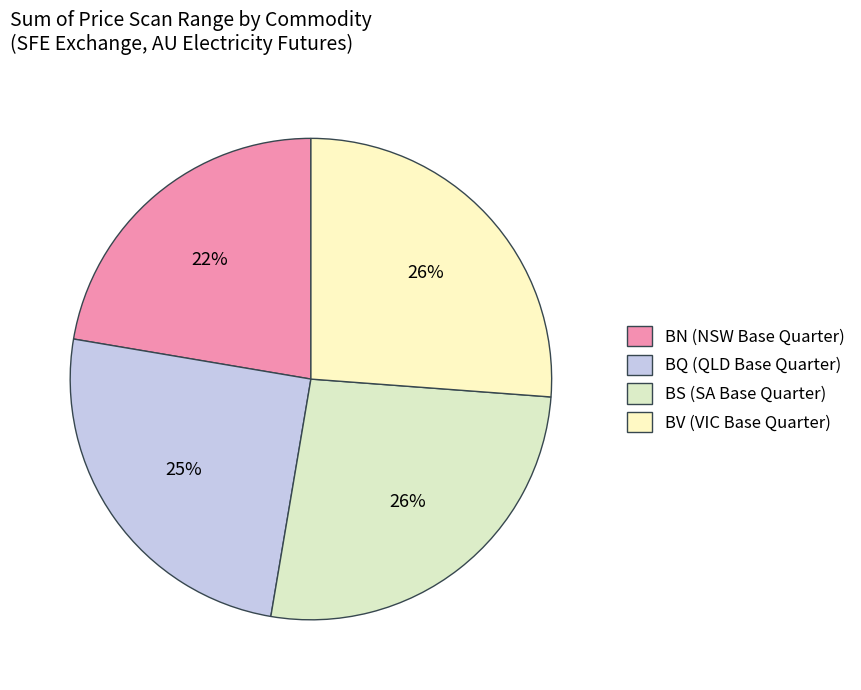

What percentage is the BS (SA Base Quarter) slice, to the nearest percent?

26%